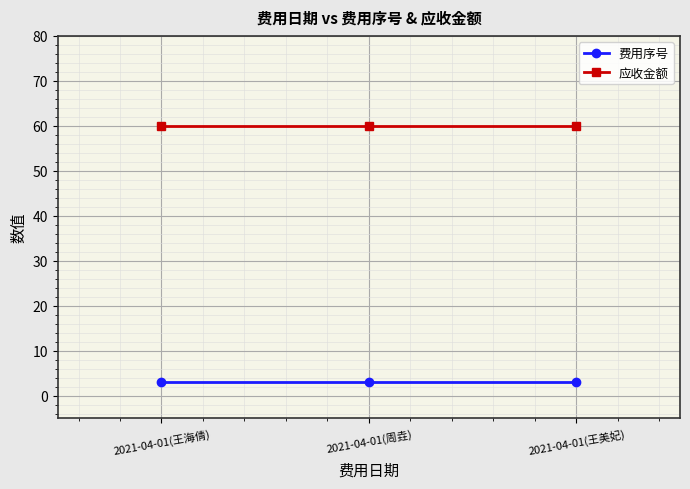

Does the chart display data point markers on the line(s)?

Yes